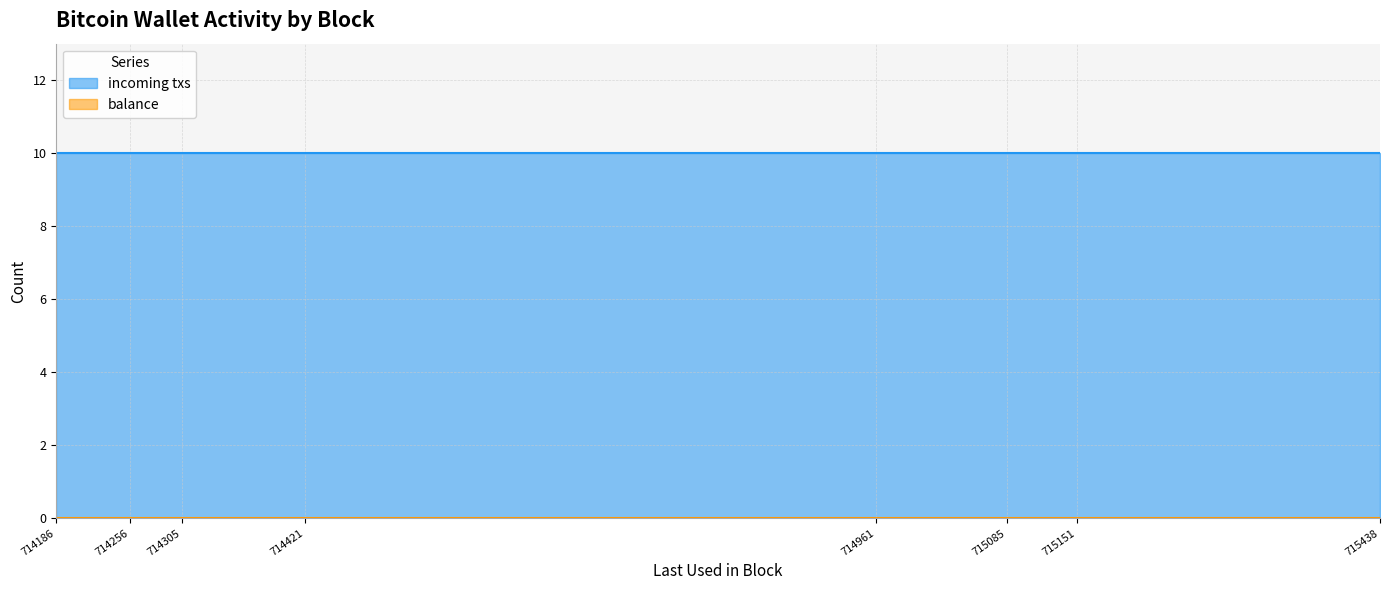

True or false: incoming txs and balance intersect in this chart.

False